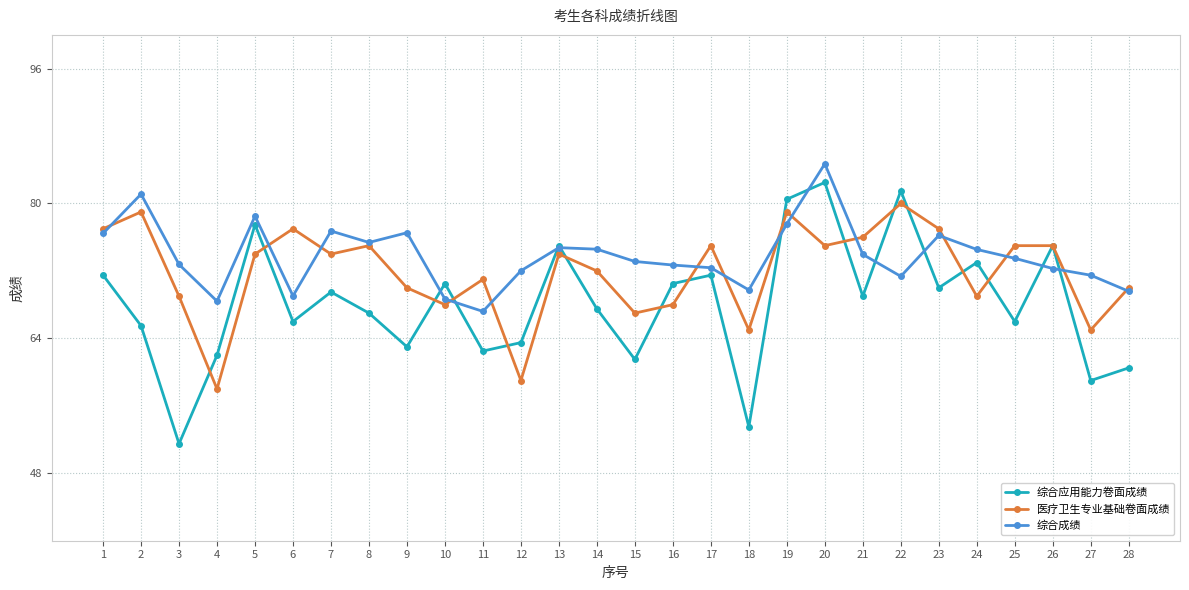

How many series are shown in this chart?

3